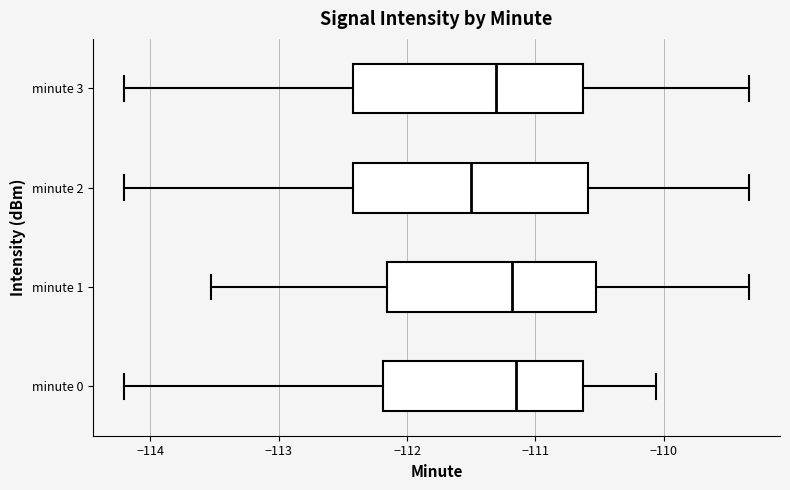

Where is the right edge of the box for minute 2 on the x-axis? The values are not printed on the chart, so give them approximately, as read against the axis.

-110.6